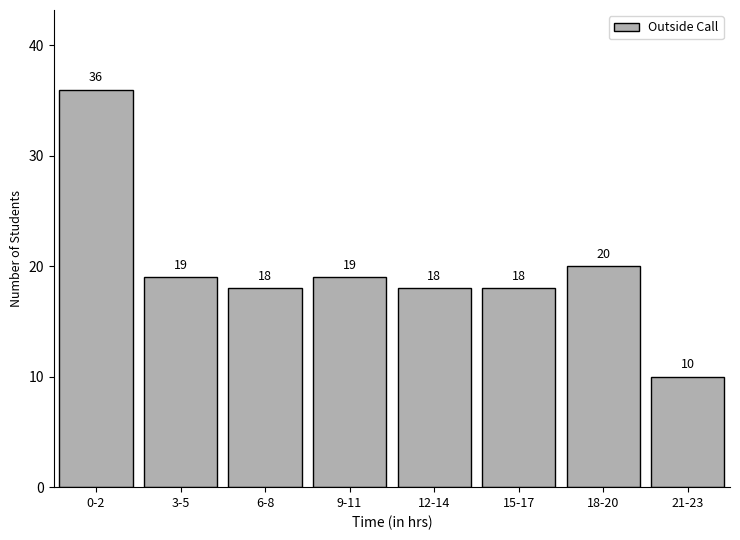

Reading left to right, transcribe all the data shown in this chart.

36	19	18	19	18	18	20	10